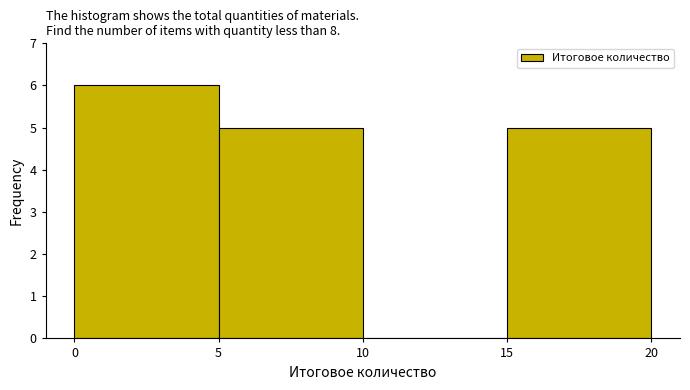

Reading left to right, list every bar in this chart as the range it spans on the x-axis followed by its height. The values are not printed on the chart, so give them approximately, as read against the axis.

0 to 5: 6
5 to 10: 5
10 to 15: 0
15 to 20: 5